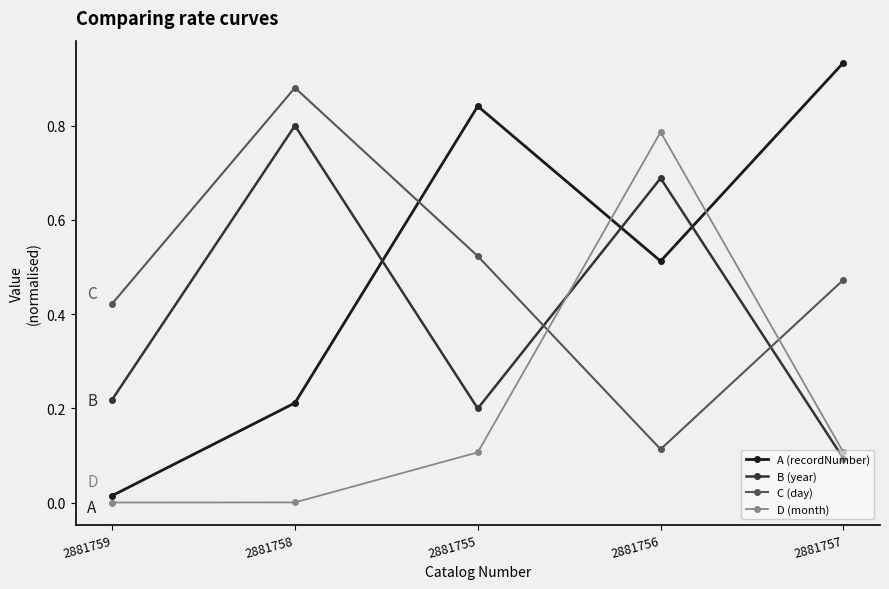

Is this an area chart (filled region under the line)?

No